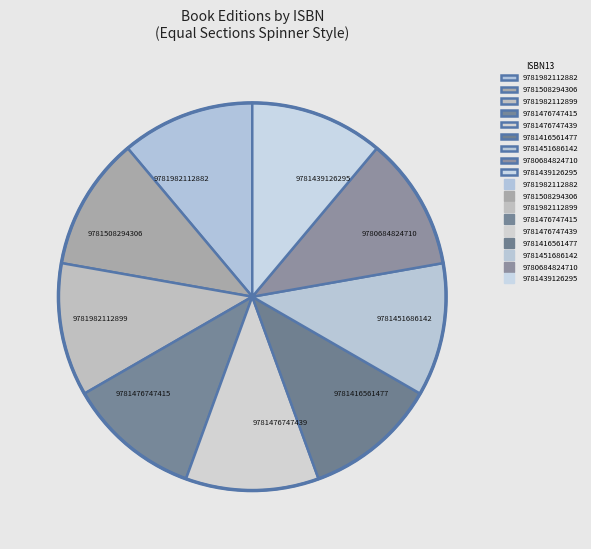

Does any single category account for the majority?

No